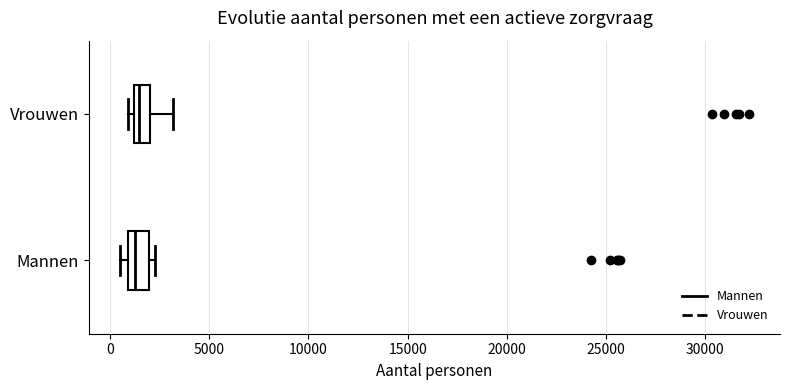

Reading bottom to top, read every box against the x-axis: the position of its median line, the range the box covers, and the ends of its whiskers. The values are not printed on the chart, so give them approximately, as read against the axis.

Mannen: median 1500, box 1000 to 2000, whiskers 500 to 2500
Vrouwen: median 1500, box 1000 to 2000, whiskers 1000 (just left of the box's left edge) to 3000